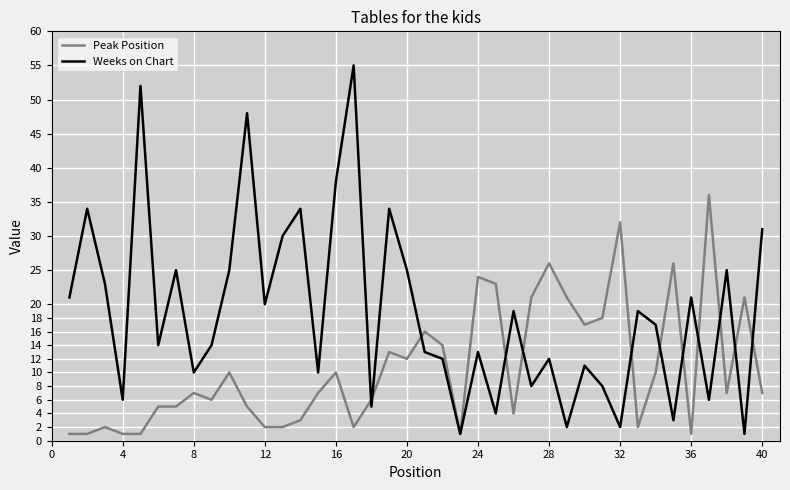

Which series has the largest range (max minus min)?

Weeks on Chart